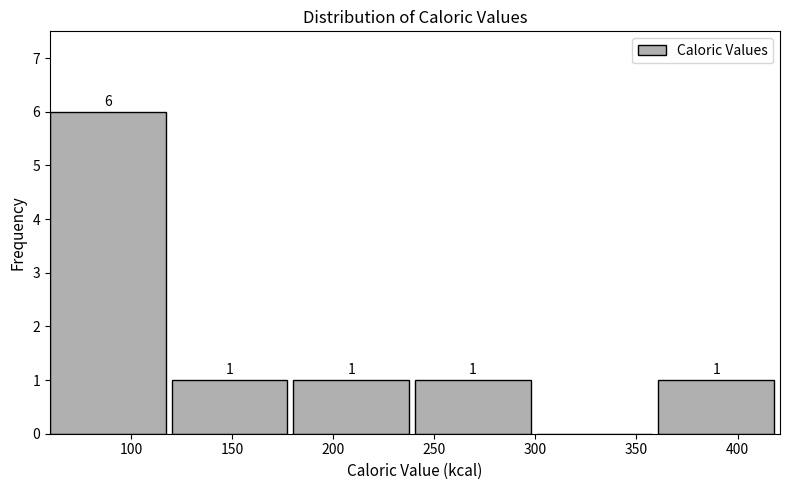

Which range on the x-axis has the tallest bar?

60 to 120